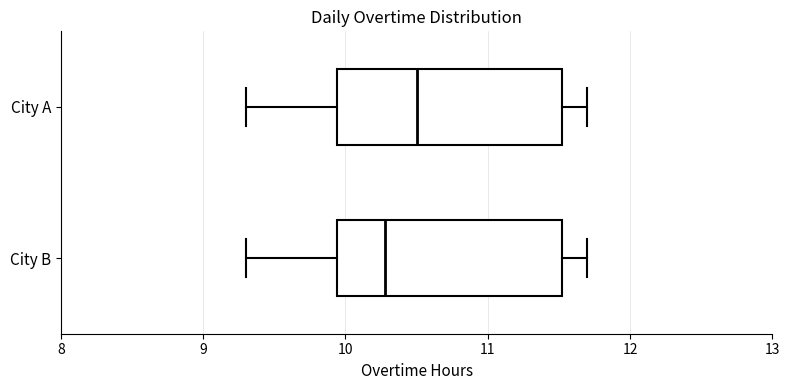

Reading bottom to top, transcribe this box plot: for each box, give where its median line is, the range the box spans, and where its two whiskers end, as read against the x-axis. The values are not printed on the chart, so give them approximately, as read against the axis.

City B: median 10.3, box 9.9 to 11.5, whiskers 9.3 to 11.7
City A: median 10.5, box 9.9 to 11.5, whiskers 9.3 to 11.7